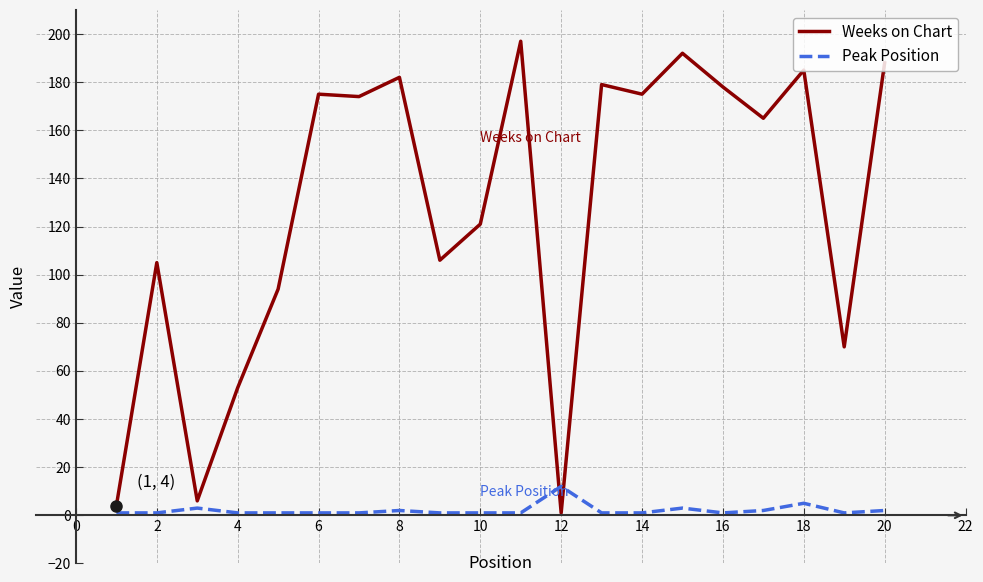

After their last crossing, which series has the higher values: Weeks on Chart or Peak Position?

Weeks on Chart